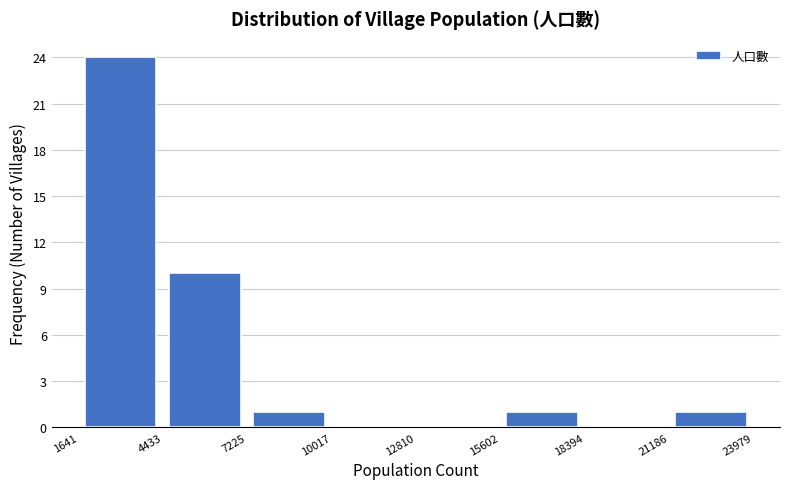

Which range on the x-axis has the tallest bar?

1641 to 4433